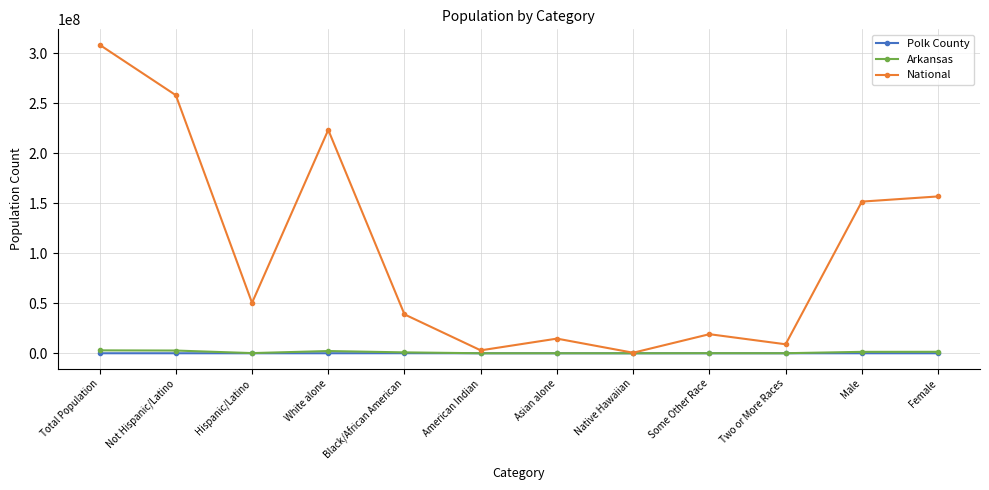

Which label corresponds to the largest value in the chart?

Total Population